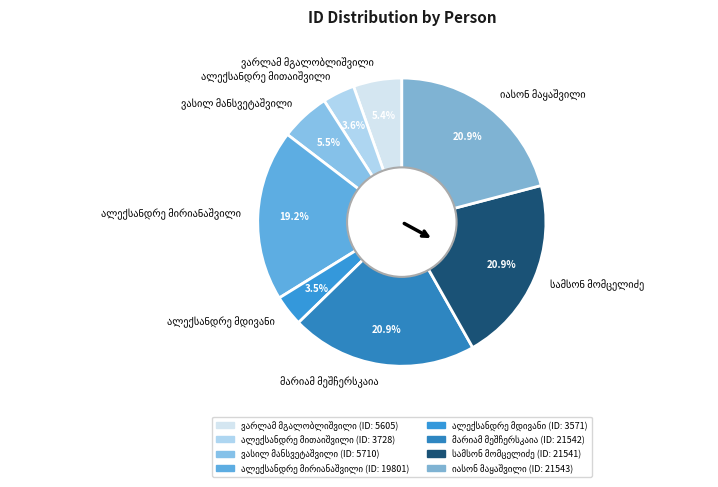

Does any single category account for the majority?

No